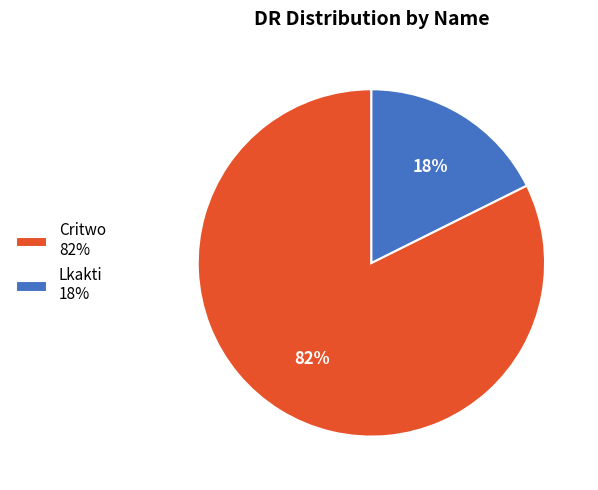

Which category has the smallest portion of the pie?

Lkakti